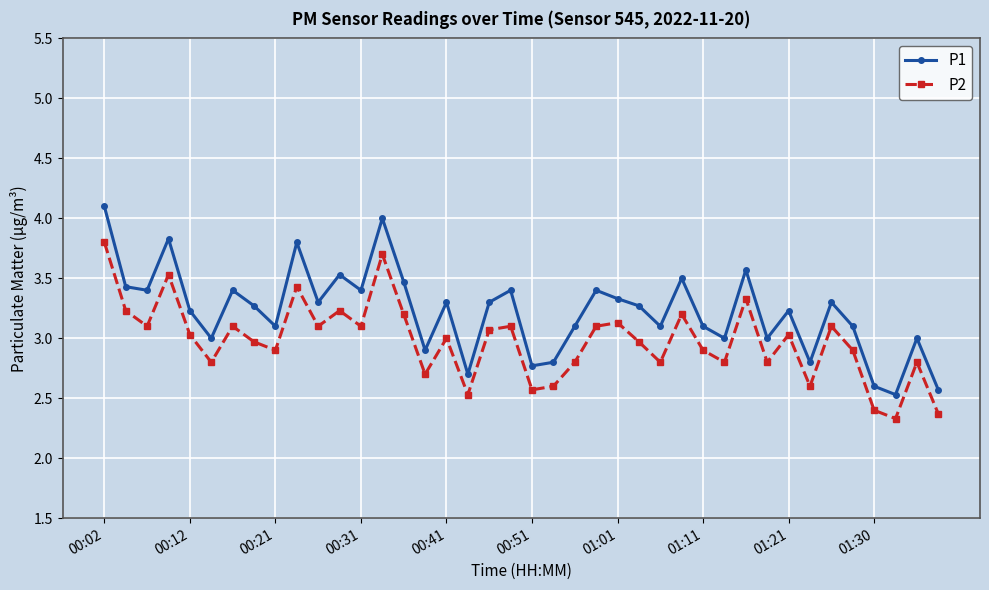

In P1, how many points are lower than both neighbors (excluding endpoints)?

13